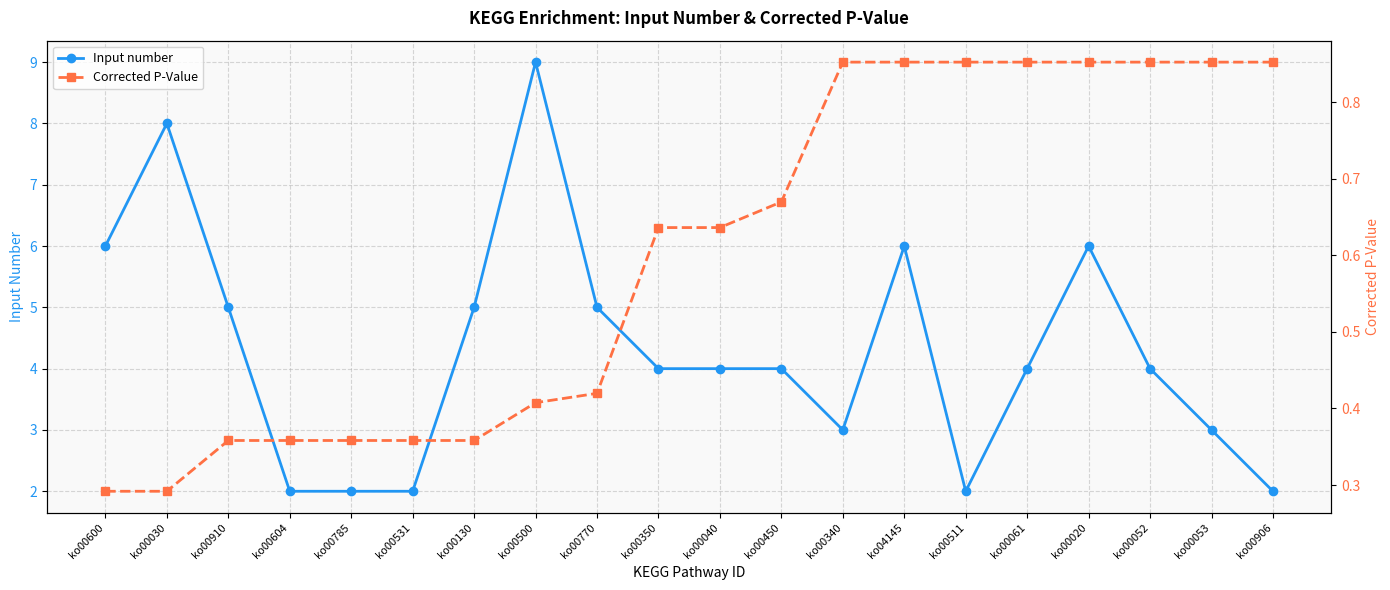

Reading left to right, list all the values displayed in this chart.

Input number: 6.0	8.0	5.0	2.0	2.0	2.0	5.0	9.0	5.0	4.0	4.0	4.0	3.0	6.0	2.0	4.0	6.0	4.0	3.0	2.0
Corrected P-Value: 0.3	0.3	0.4	0.4	0.4	0.4	0.4	0.4	0.4	0.6	0.6	0.7	0.9	0.9	0.9	0.9	0.9	0.9	0.9	0.9